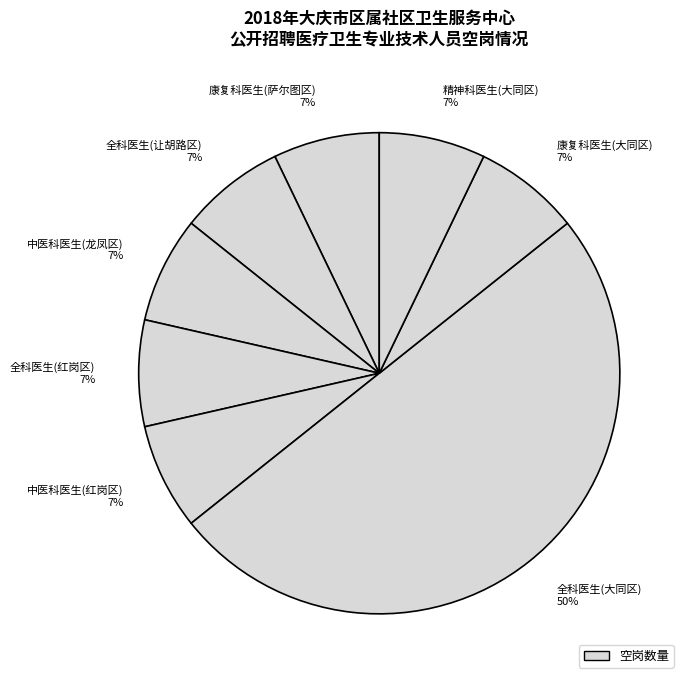

To the nearest percent, what is the combined percentage of 康复科医生(萨尔图区) and 精神科医生(大同区)?

14%